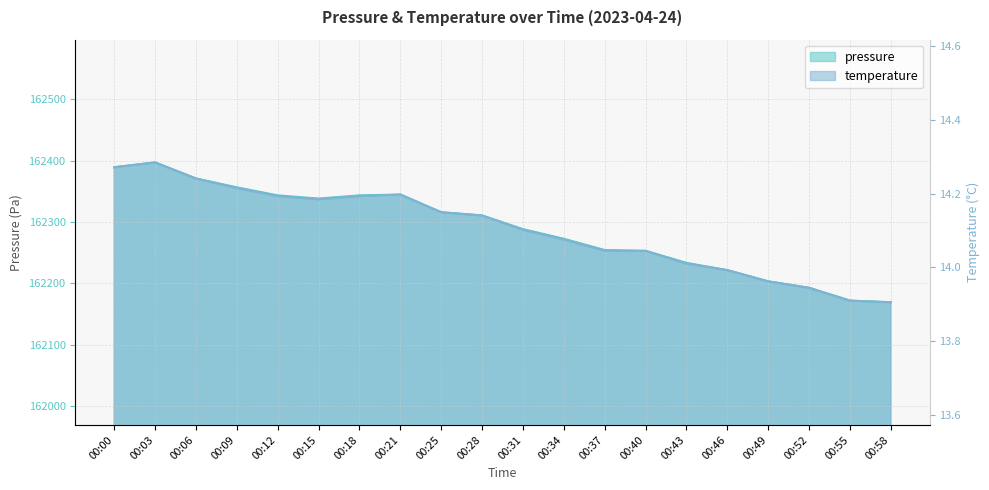

Where does the pressure series first go above 162310?

00:00